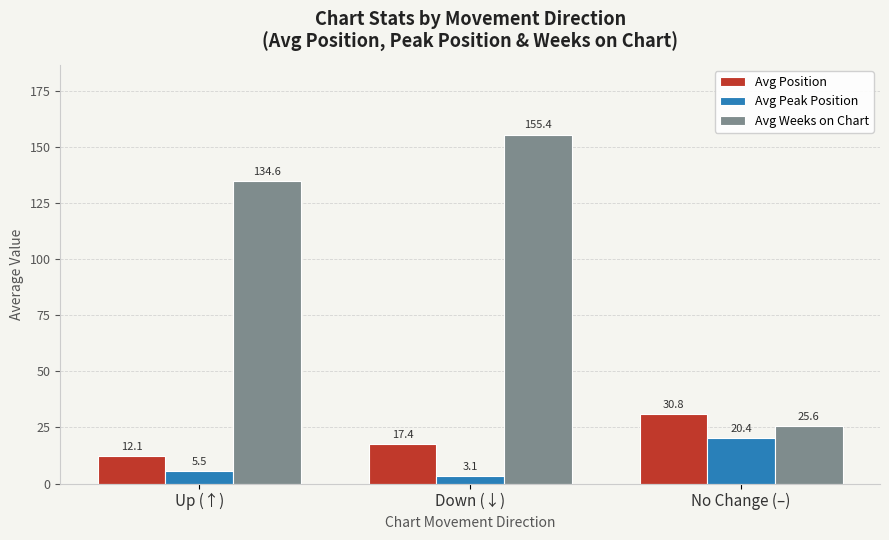

At which label does Avg Peak Position first exceed 5?

Up (↑)